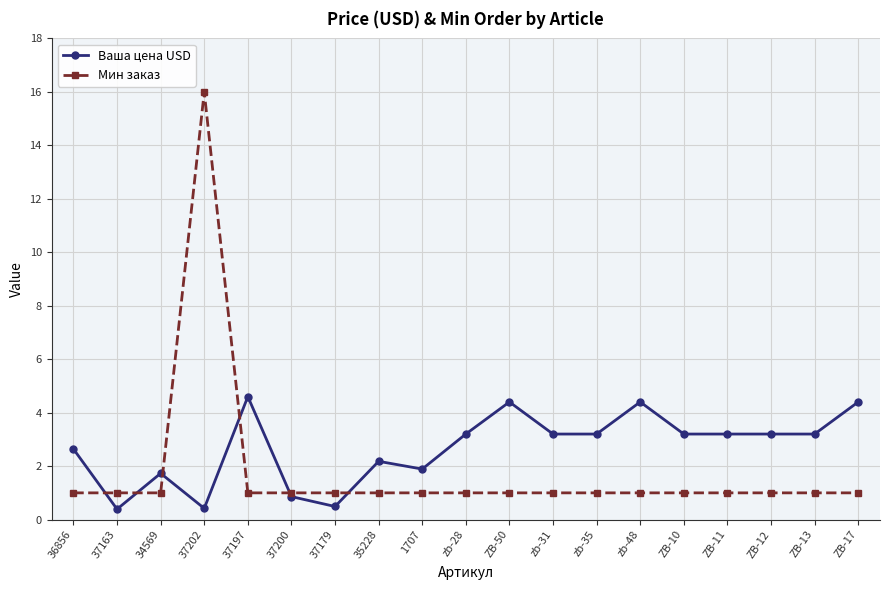

At which category is the sum across all series the highest?

37202